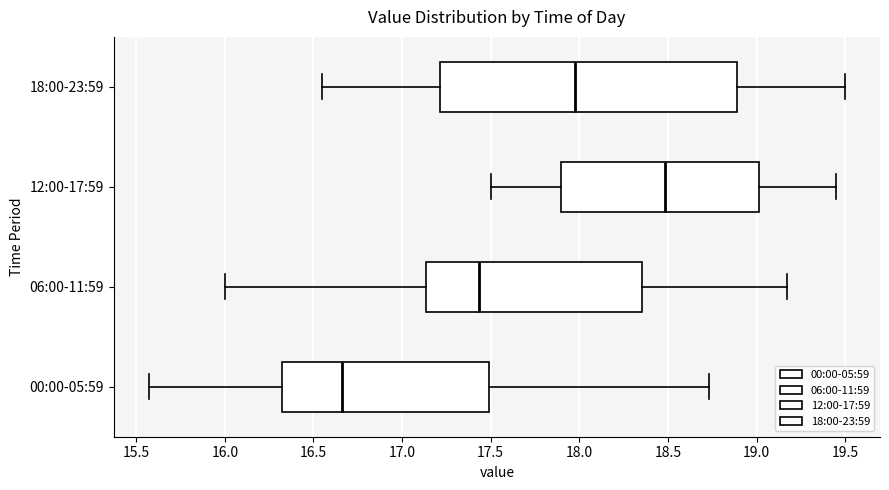

Reading bottom to top, read every box against the x-axis: the position of its median line, the range the box covers, and the ends of its whiskers. The values are not printed on the chart, so give them approximately, as read against the axis.

00:00-05:59: median 16.65, box 16.30 to 17.50, whiskers 15.55 to 18.75
06:00-11:59: median 17.45, box 17.15 to 18.35, whiskers 16.00 to 19.15
12:00-17:59: median 18.50, box 17.90 to 19.00, whiskers 17.50 to 19.45
18:00-23:59: median 18.00, box 17.20 to 18.90, whiskers 16.55 to 19.50